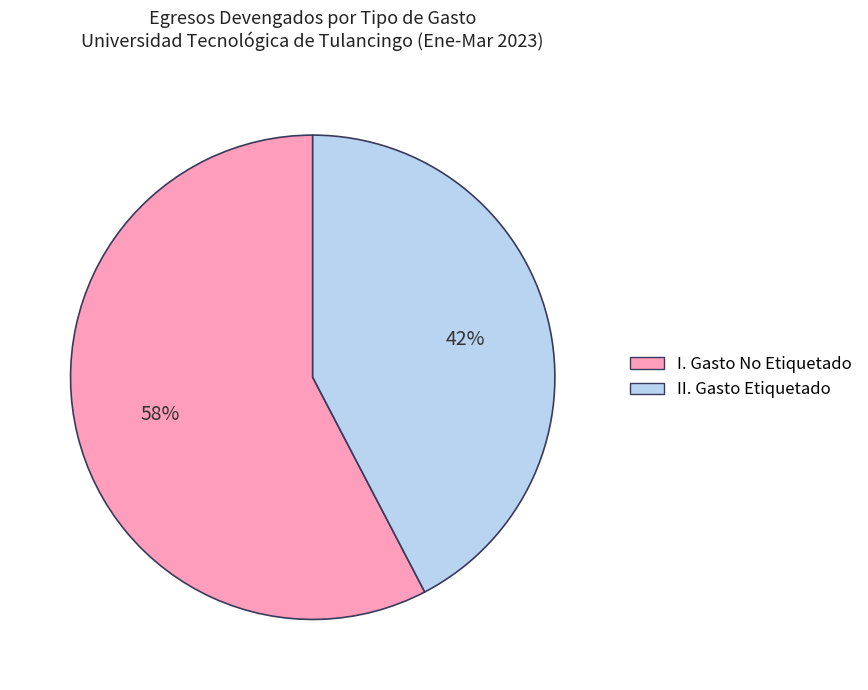

Is the sum of I. Gasto No Etiquetado and II. Gasto Etiquetado greater than half?

Yes